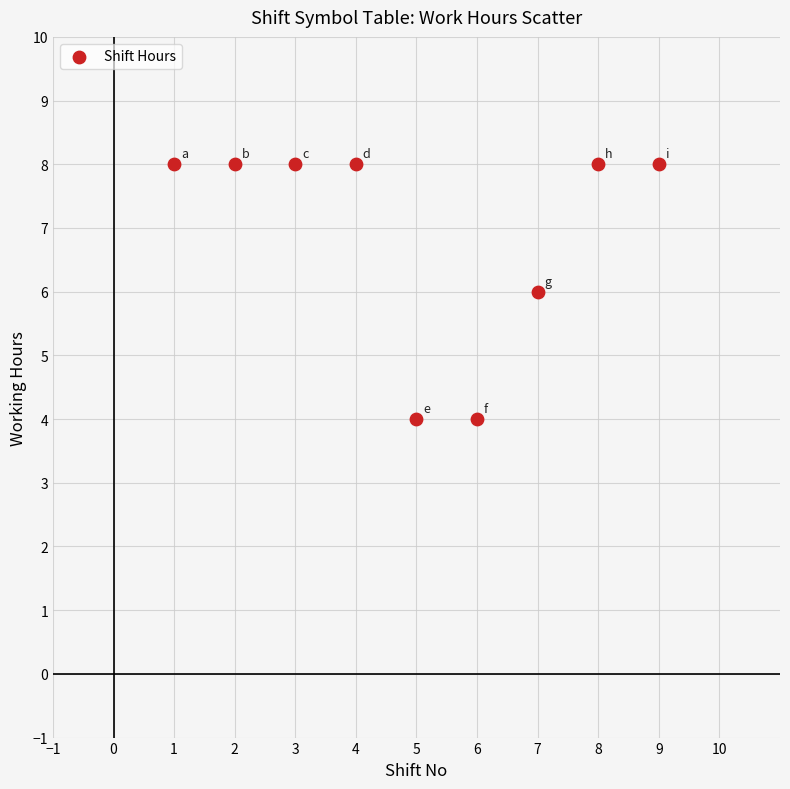

What is the range of Y values (max minus min)?

4